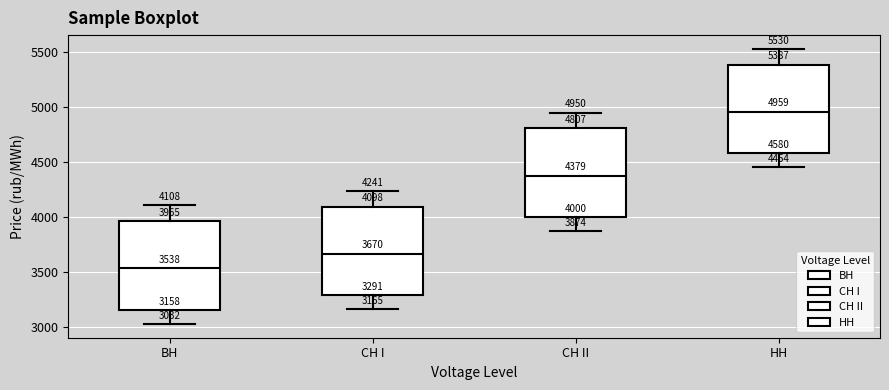

Which box's median line is the lowest?

ВН